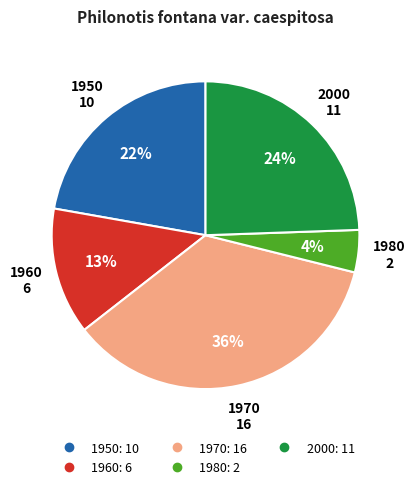

To the nearest percent, what is the average slice percentage?

20%